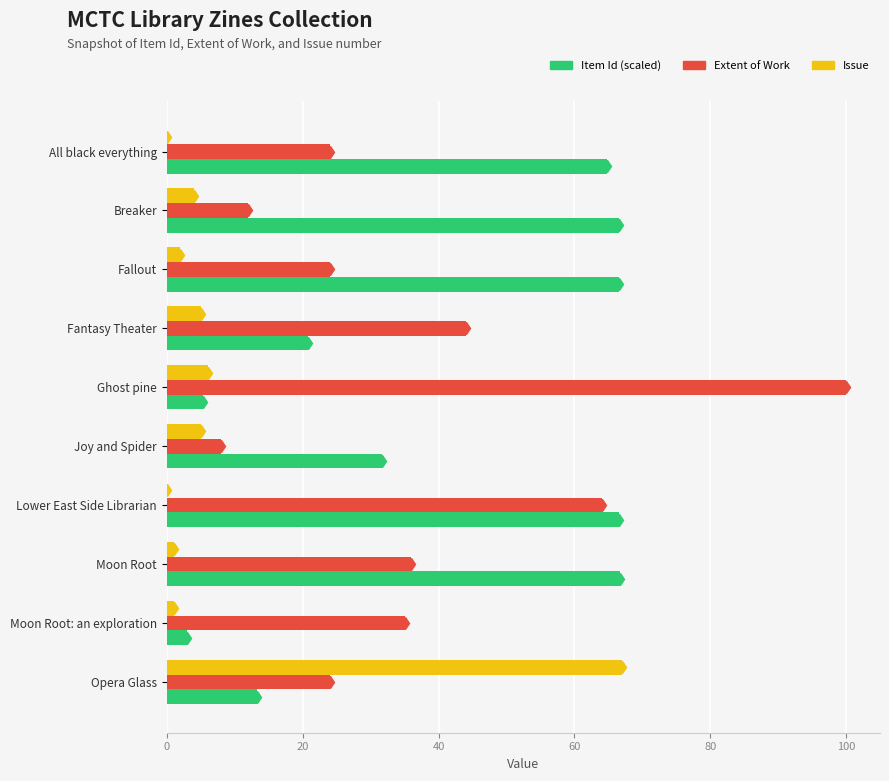

At which category is the sum across all series the highest?

Lower East Side Librarian